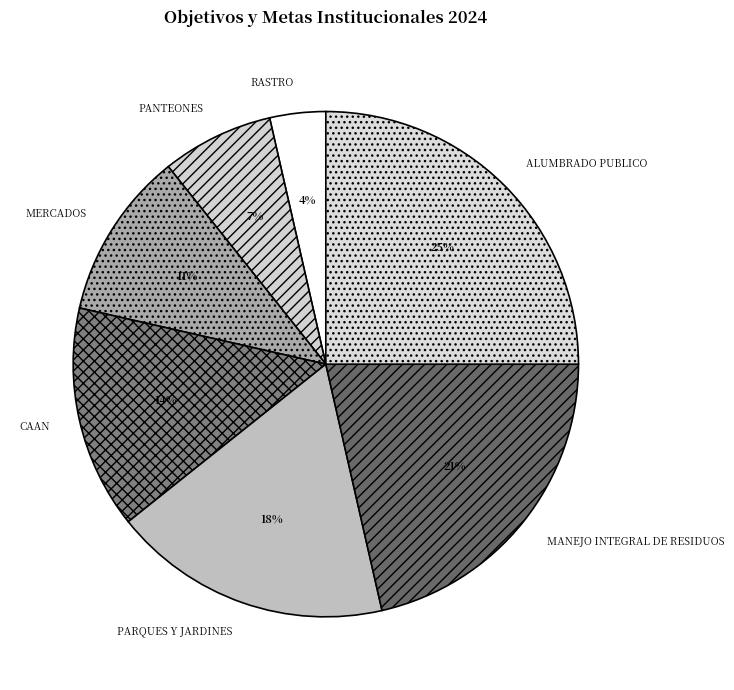

To the nearest percent, what is the average slice percentage?

14%